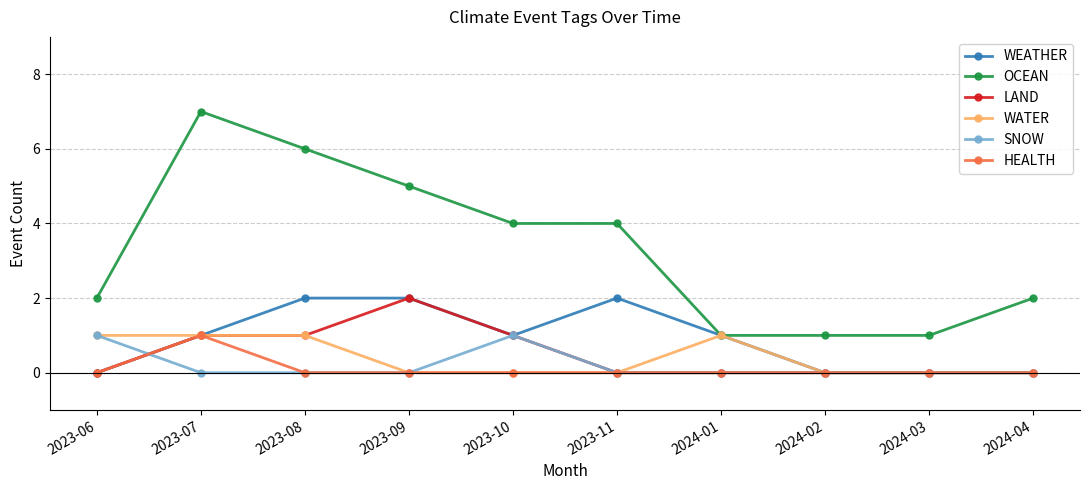

Reading left to right, transcribe all the data shown in this chart.

WEATHER: 0	1	2	2	1	2	1	0	0	0
OCEAN: 2	7	6	5	4	4	1	1	1	2
LAND: 0	1	1	2	1	0	0	0	0	0
WATER: 1	1	1	0	0	0	1	0	0	0
SNOW: 1	0	0	0	1	0	0	0	0	0
HEALTH: 0	1	0	0	0	0	0	0	0	0